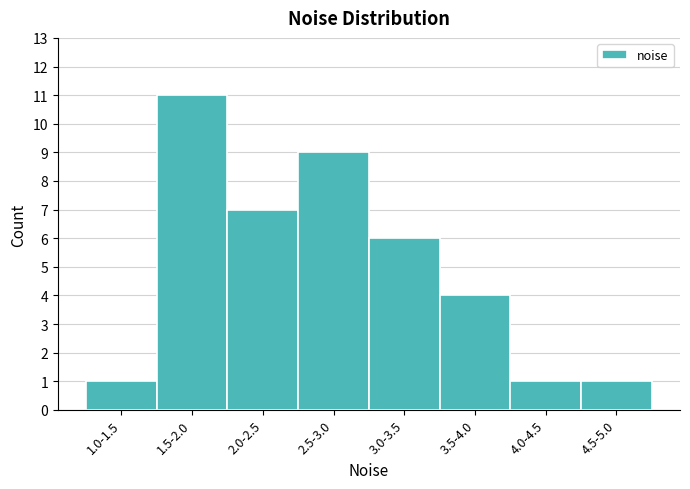

Reading right to left, extract all data points from this chart.

1	1	4	6	9	7	11	1